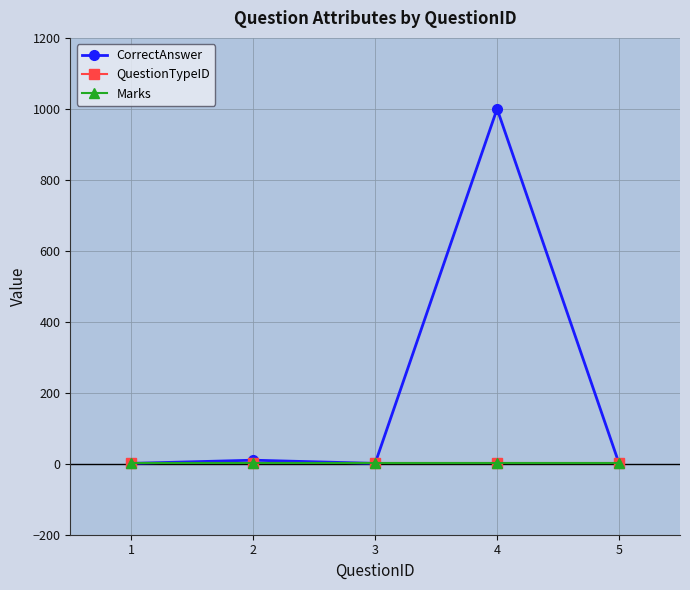

Is this an area chart (filled region under the line)?

No